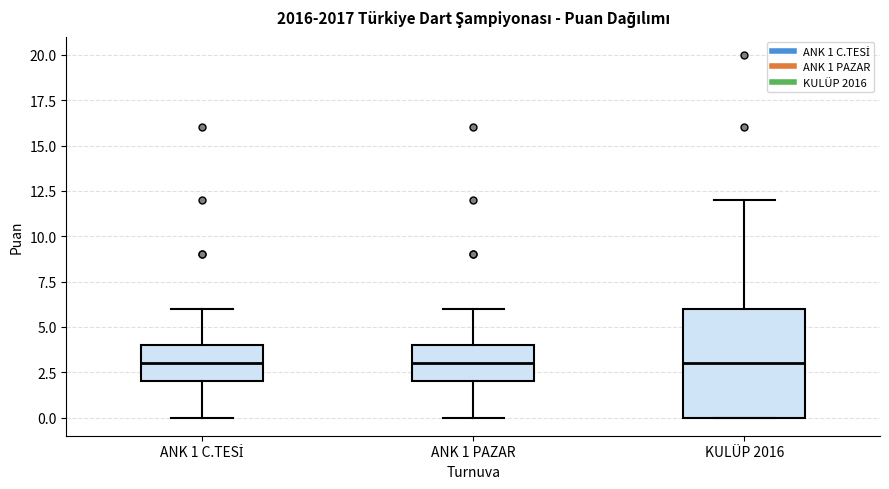

Where is the upper edge of the box for KULÜP 2016 on the y-axis? The values are not printed on the chart, so give them approximately, as read against the axis.

6